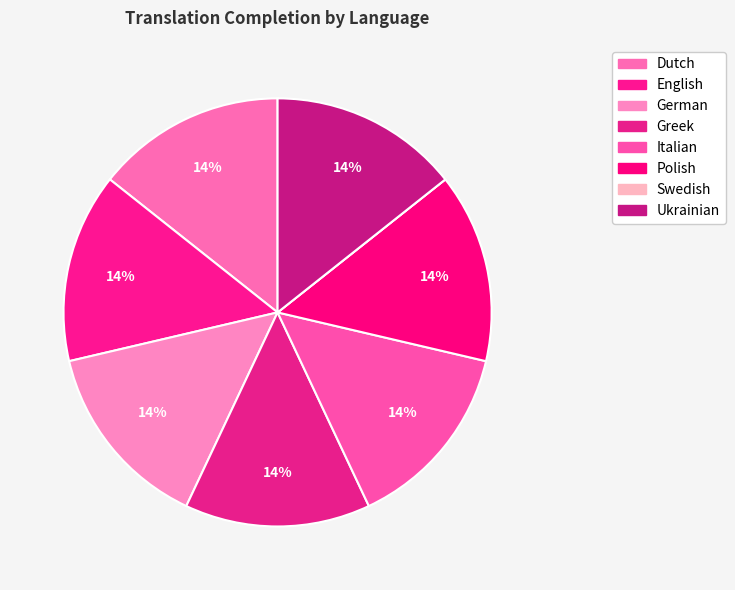

The Italian slice represents 14% of the pie. True or false?

True